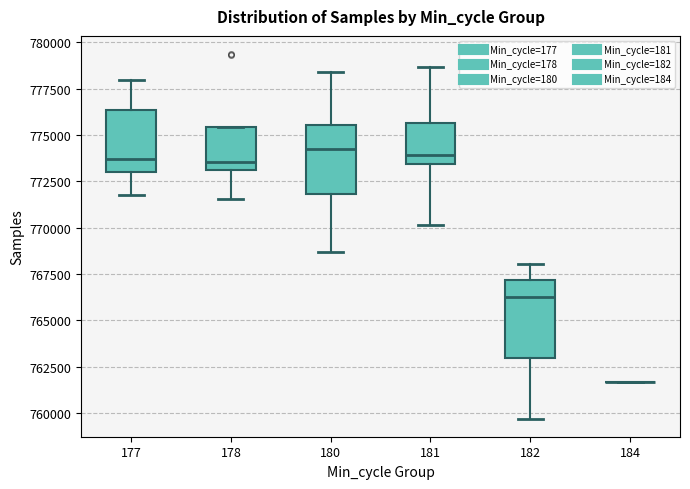

Where is the upper edge of the box at x = 182 on the y-axis? The values are not printed on the chart, so give them approximately, as read against the axis.

767000